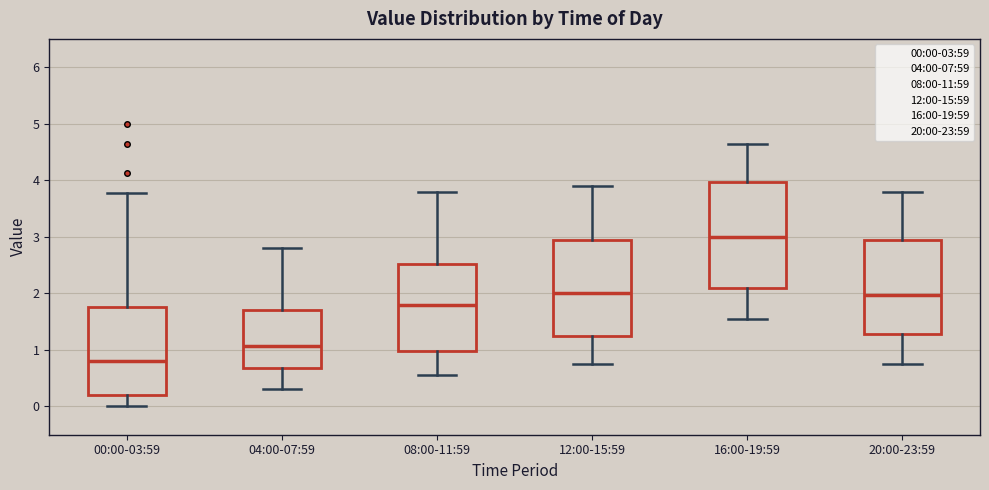

Which box has the lowest median line?

00:00-03:59